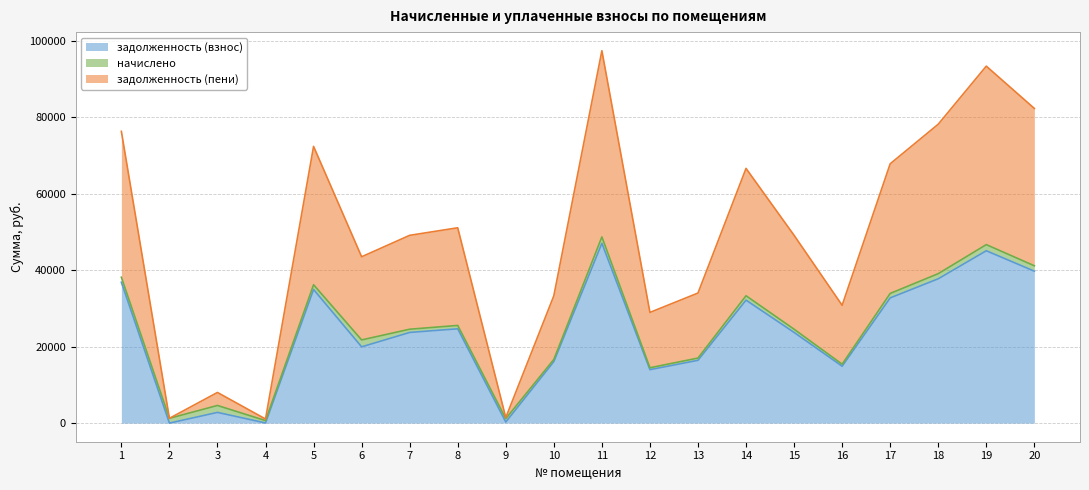

Between 6 and 17, which series saw the biggest shift?

задолженность (пени)